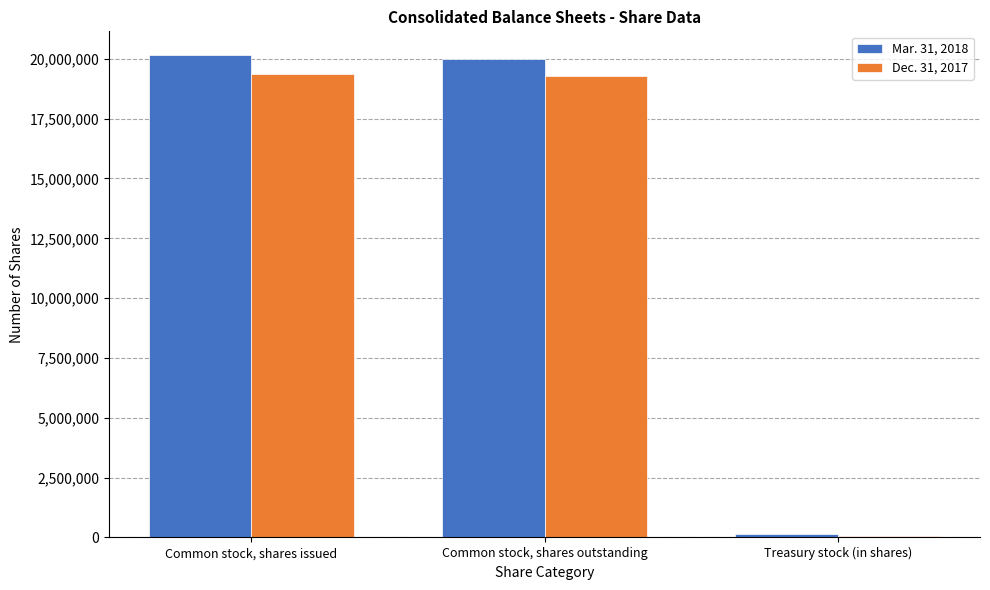

What is the value of the Dec. 31, 2017 bar at the 3rd from the left?

73466